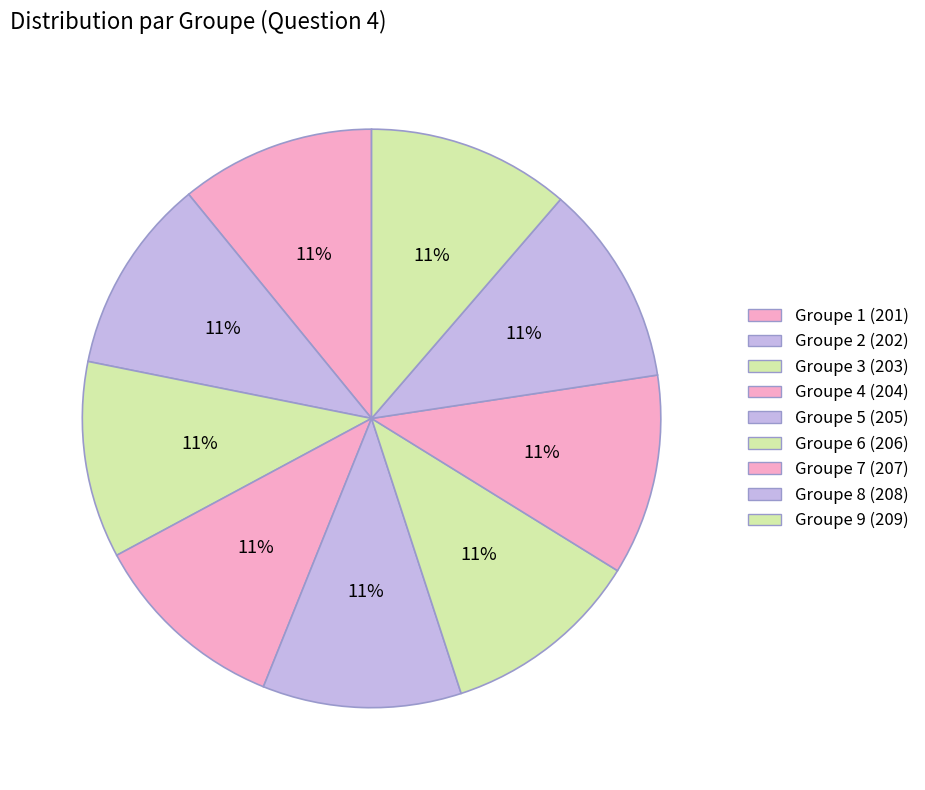

What percentage do Groupe 8 and Groupe 1 together represent?

22.2%